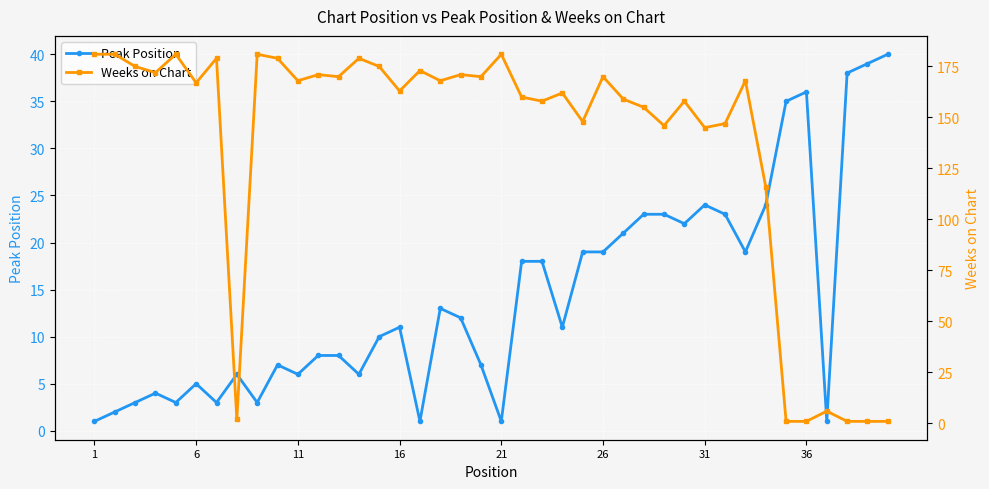

What are all the series names shown in the legend?

Peak Position, Weeks on Chart